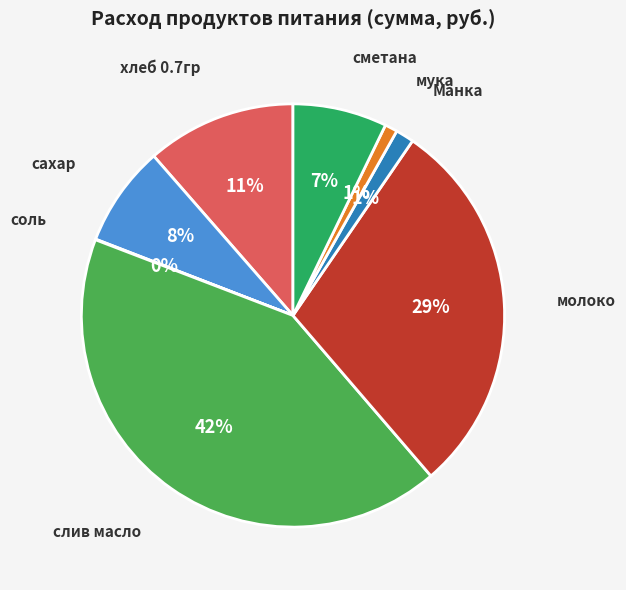

To the nearest percent, what is the difference between the largest and smallest slice percentages?

42%